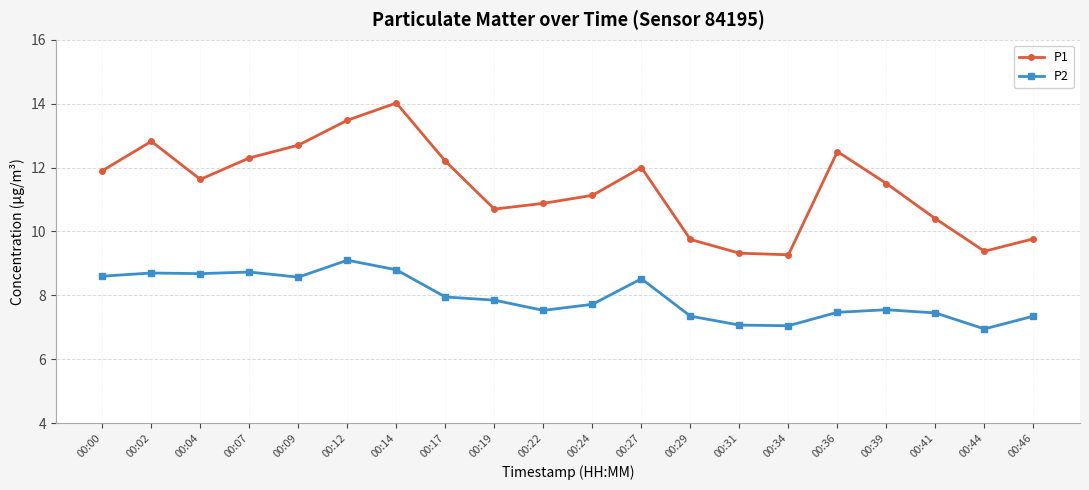

Where is the first local minimum for P1?

00:04